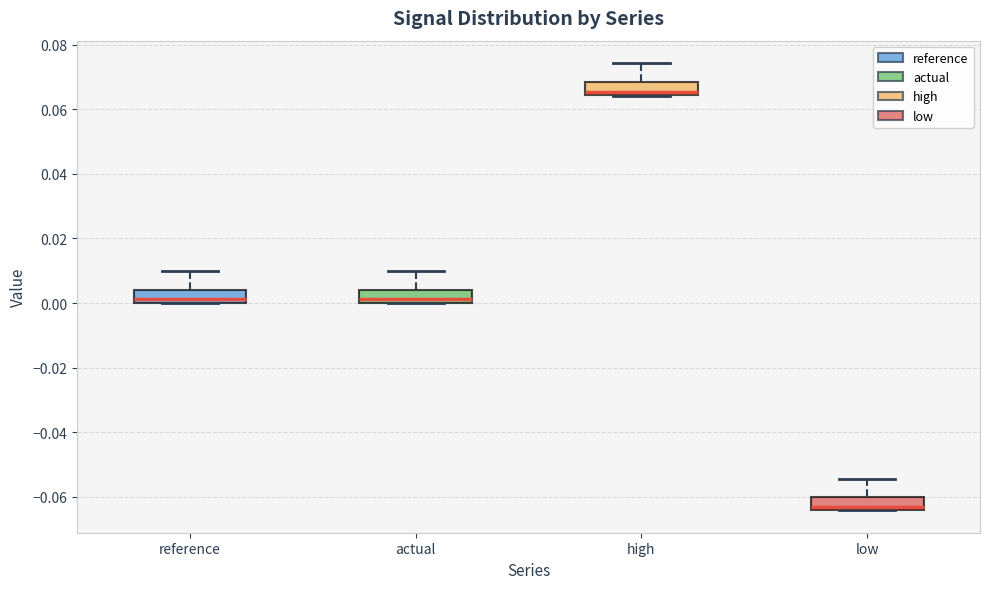

Which box has the highest median line?

high